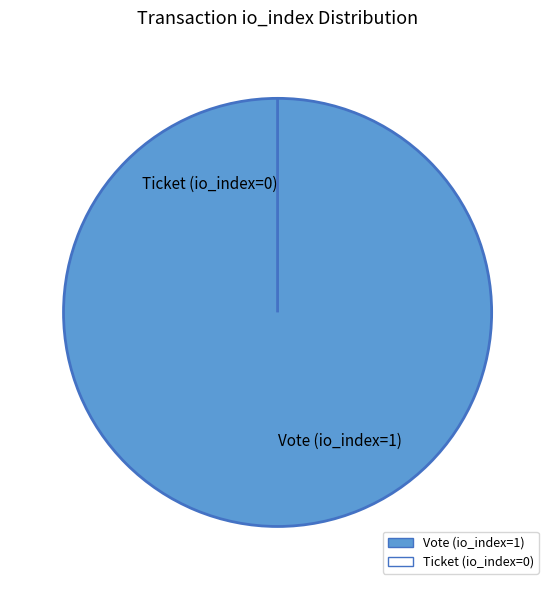

Is Vote (io_index=1) the majority of the pie?

Yes